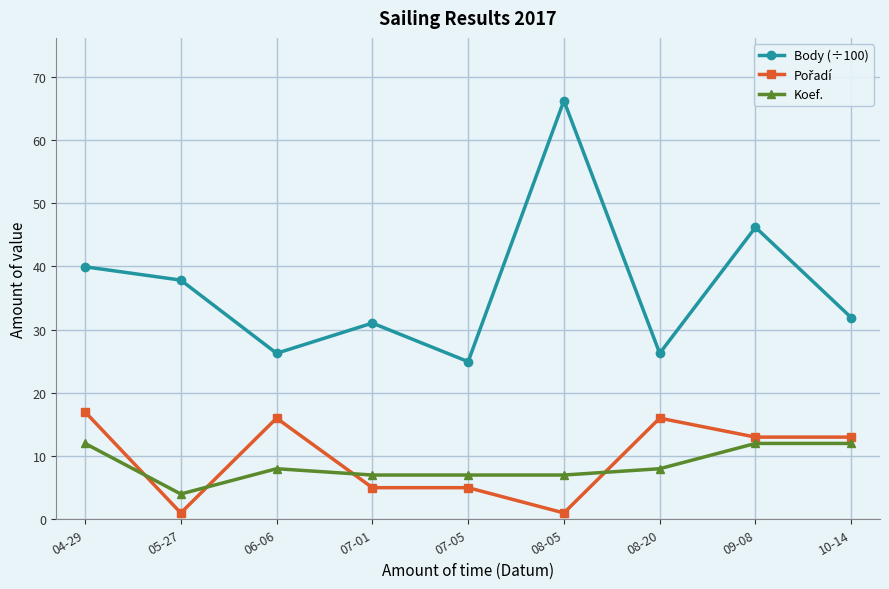

True or false: Koef. and Body (÷100) cross at least once.

False